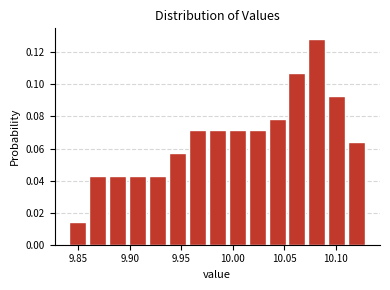

Read against the x-axis, roughly where is the centre of the tallest bar?

10.080